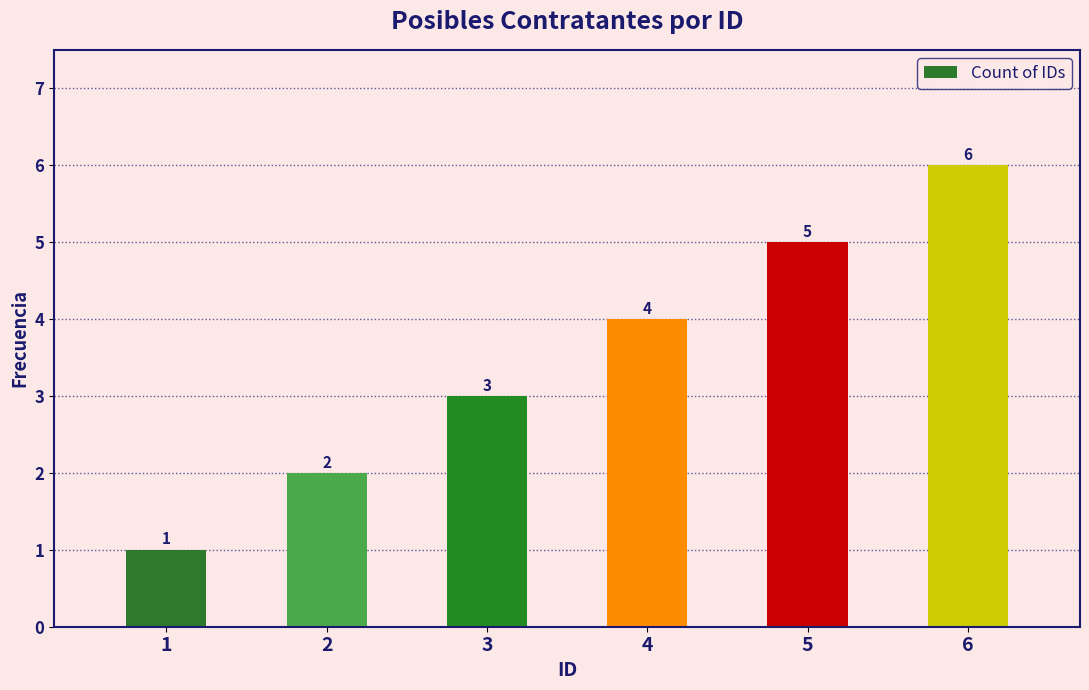

Count the number of categories in the chart.

6